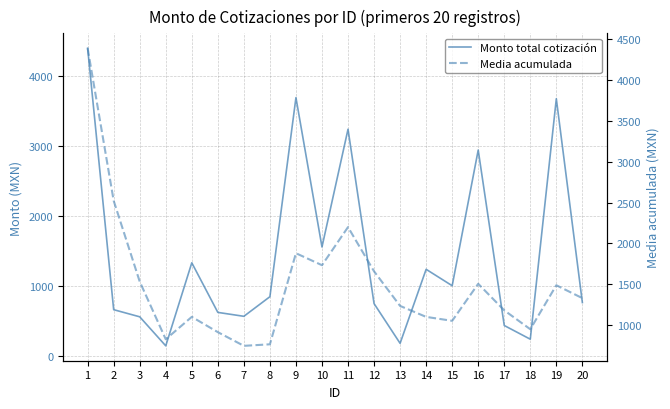

At 13, list the series in order from smallest to largest.

Monto total cotización, Media acumulada